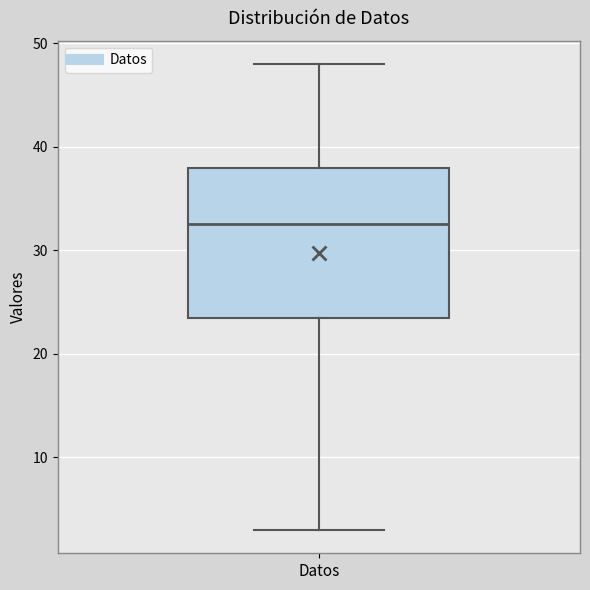

Read this box plot against the y-axis: the position of the median line, the range covered by the box, and the ends of both whiskers. The values are not printed on the chart, so give them approximately, as read against the axis.

median 33, box 24 to 38, whiskers 3 to 48